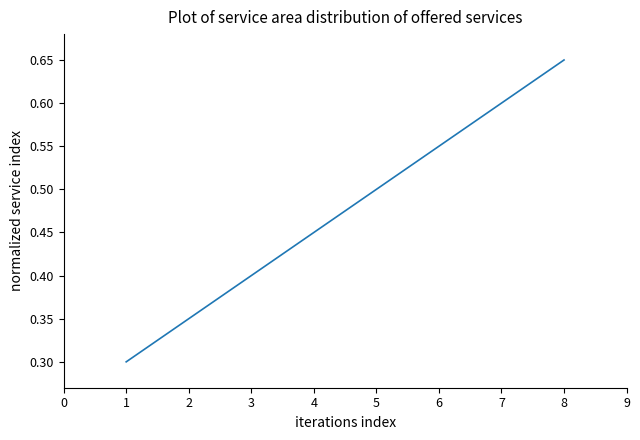

Between 7 and 5, which is larger?

7